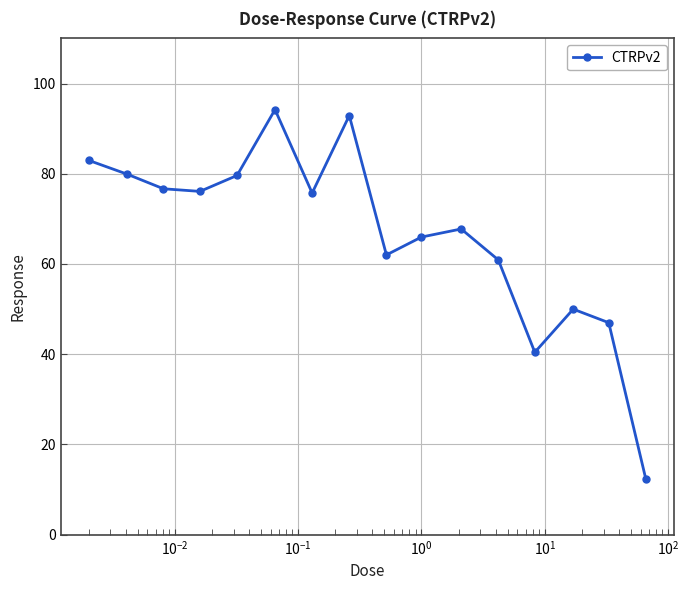

How many interior local peaks (higher than both neighbors) does the data have?

4